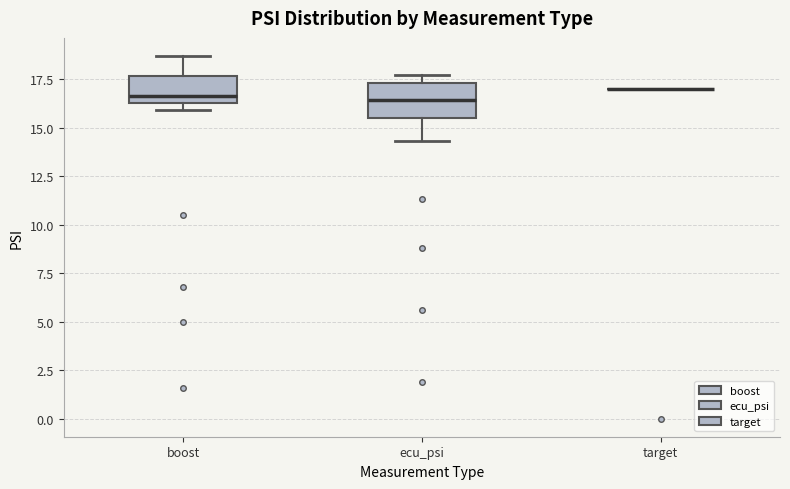

Reading left to right, transcribe this box plot: for each box, give where its median line is, the range the box spans, and where its two whiskers end, as read against the y-axis. The values are not printed on the chart, so give them approximately, as read against the axis.

boost: median 16.5 (just above the box's lower edge), box 16.5 to 17.5, whiskers 16.0 to 18.5
ecu_psi: median 16.5, box 15.5 to 17.5, whiskers 14.5 to 17.5 (just above the box's upper edge)
target: box collapsed to a line at 17.0, whiskers 17.0 to 17.0